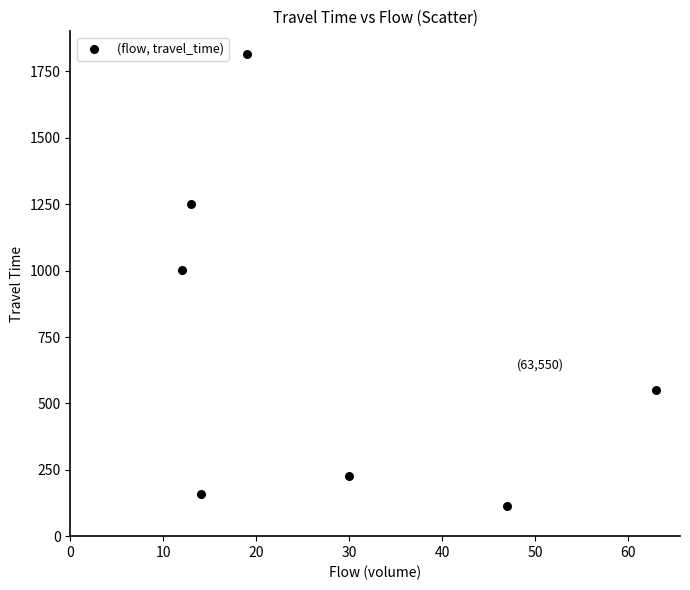

What is the range of X values (max minus min)?

51